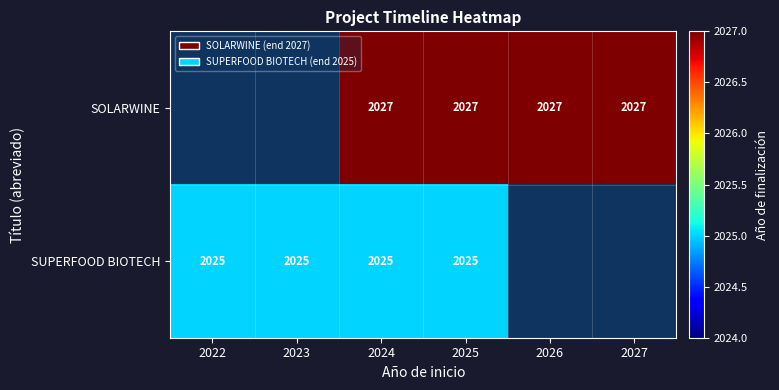

True or false: SOLARWINE has a value of 2027 at 2024.

True